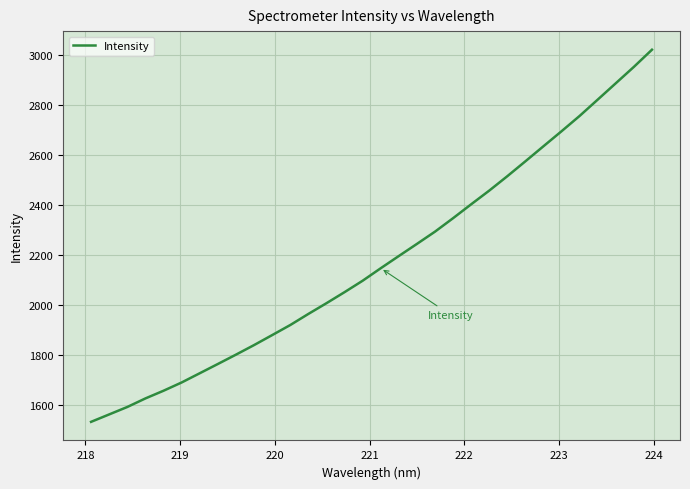

What is the difference between the maximum and minimum values?

1490.7